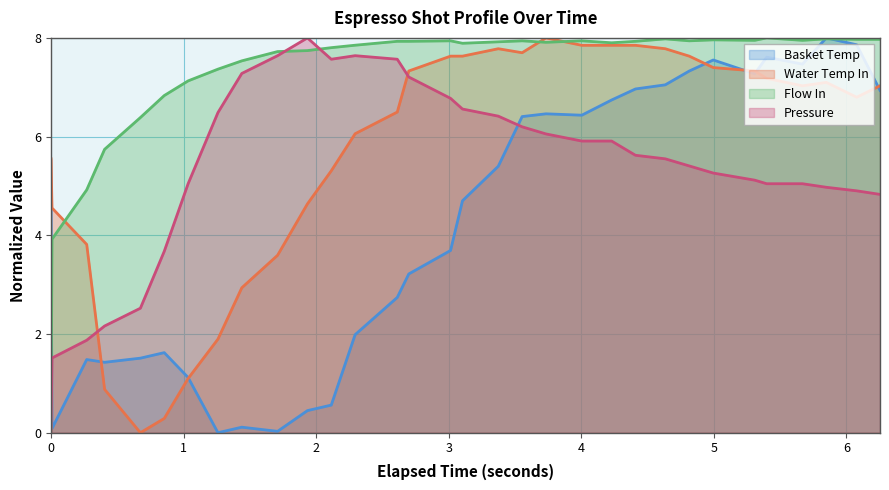

How many times do Basket Temp and Pressure cross each other?

2